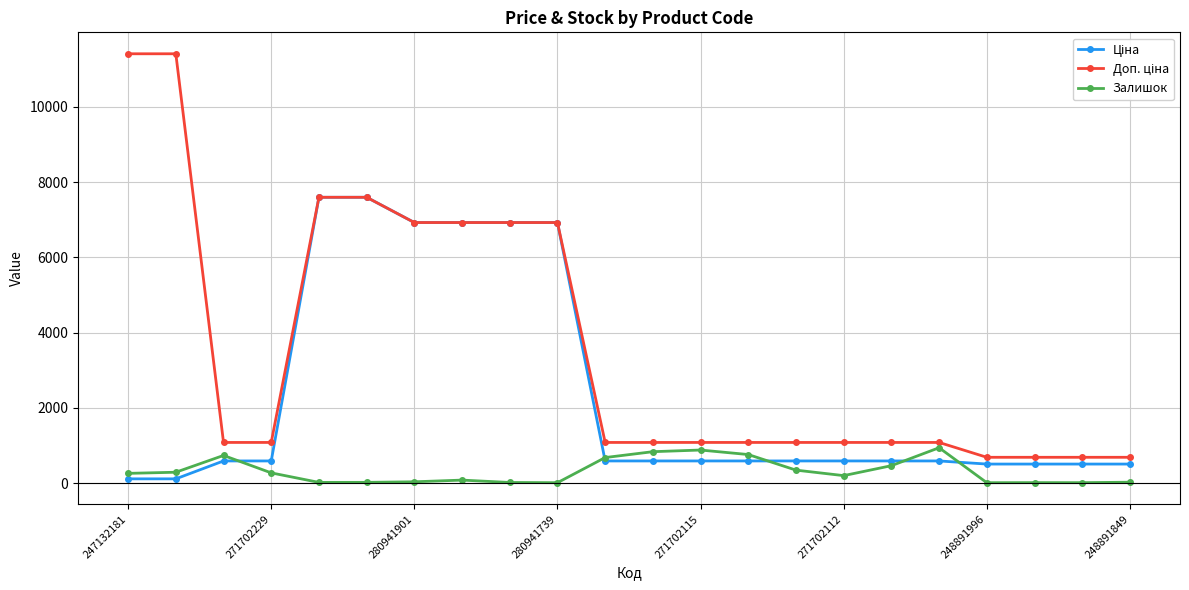

At how many categories does at least one series exceed 1017?

18